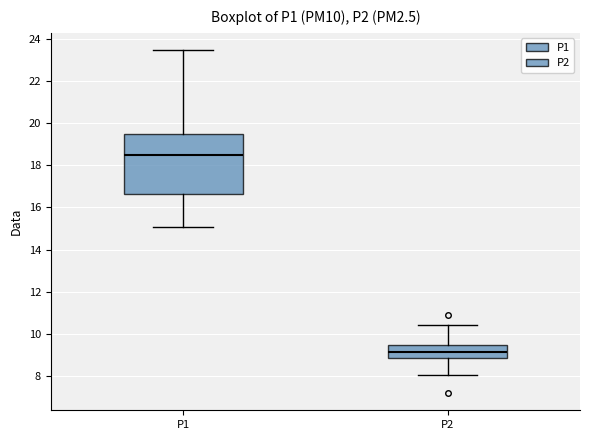

Which box has the lowest median line?

P2